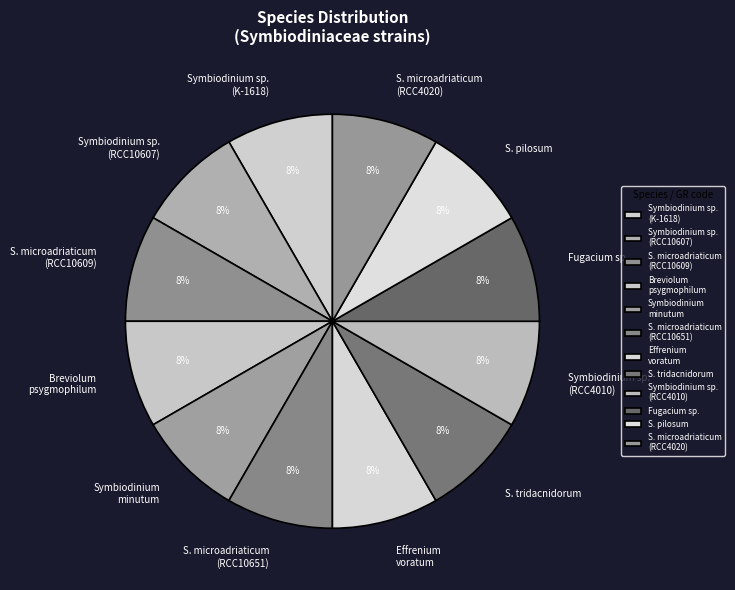

The S. microadriaticum (RCC4020) slice represents 8% of the pie. True or false?

True